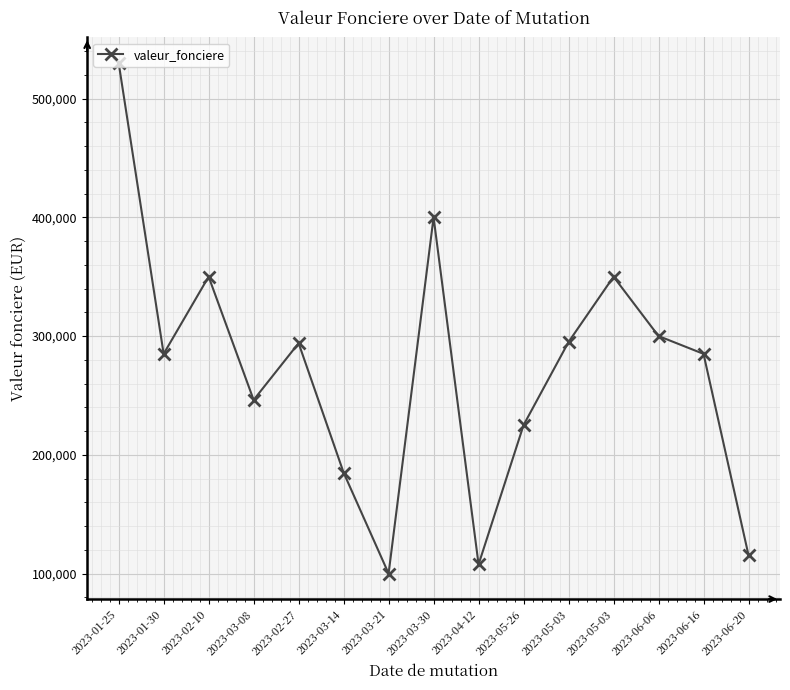

How many data points are less than 285000?

6